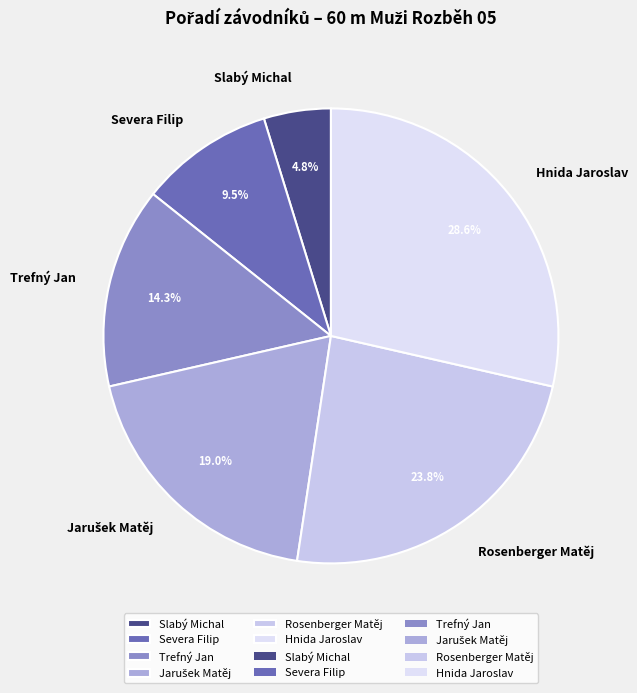

To the nearest percent, what is the difference between the Slabý Michal and Hnida Jaroslav slice percentages?

24%